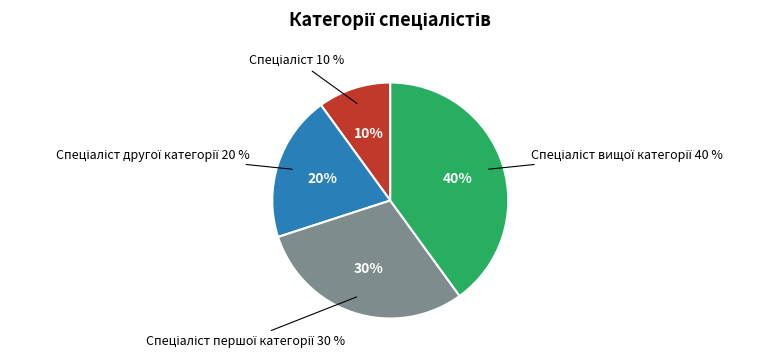

How many slices are in this pie chart?

4